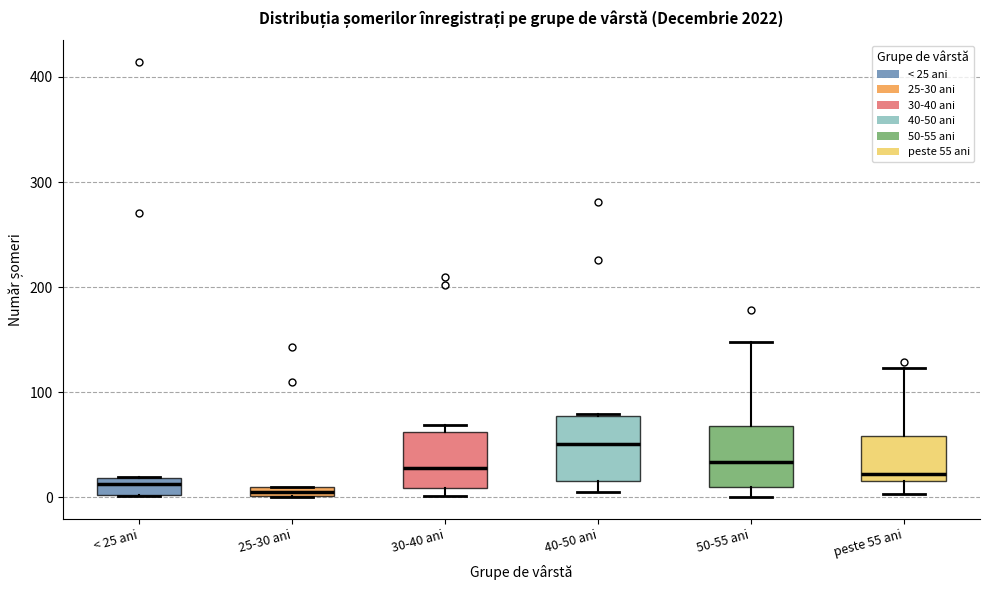

Which box has the highest median line?

40-50 ani